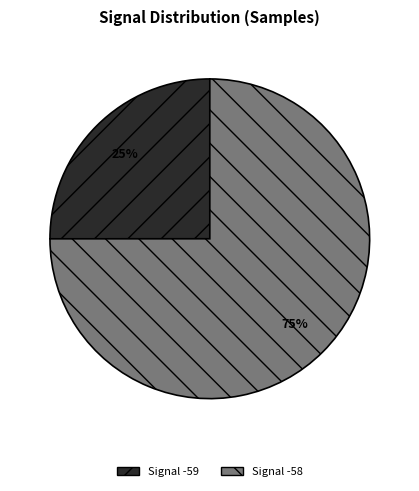

To the nearest percent, what is the difference between the largest and smallest slice percentages?

50%